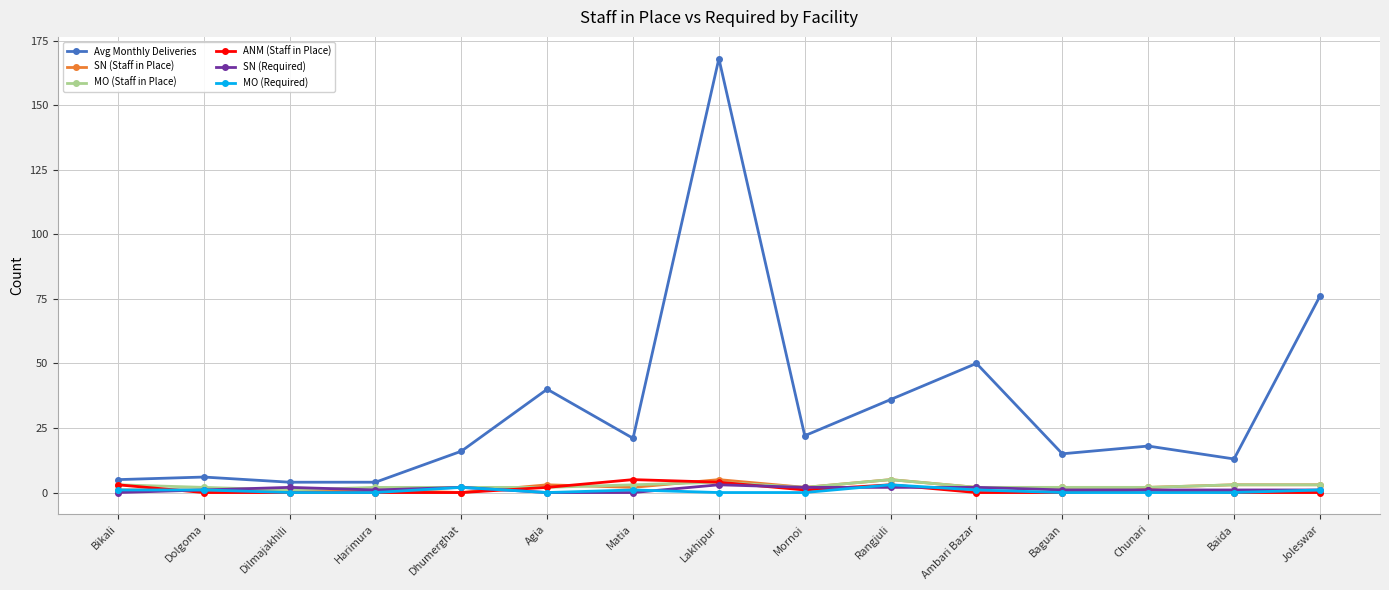

At which category is the sum across all series the highest?

Lakhipur